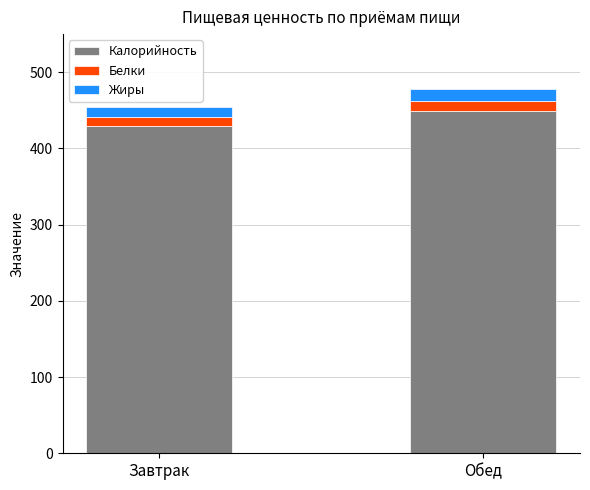

What is the total value across all series at Обед?

478.6